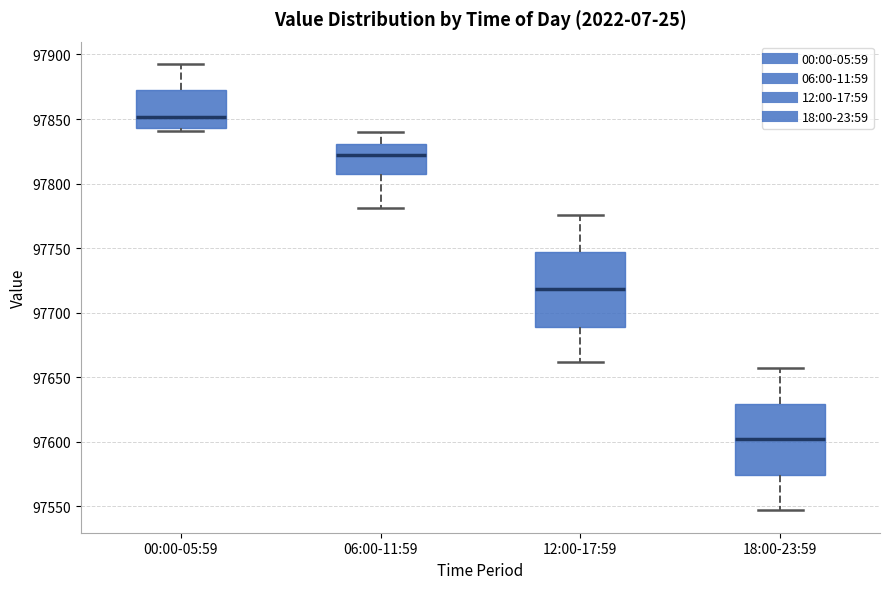

Where does the median line of the box for 00:00-05:59 sit on the y-axis? The values are not printed on the chart, so give them approximately, as read against the axis.

97850